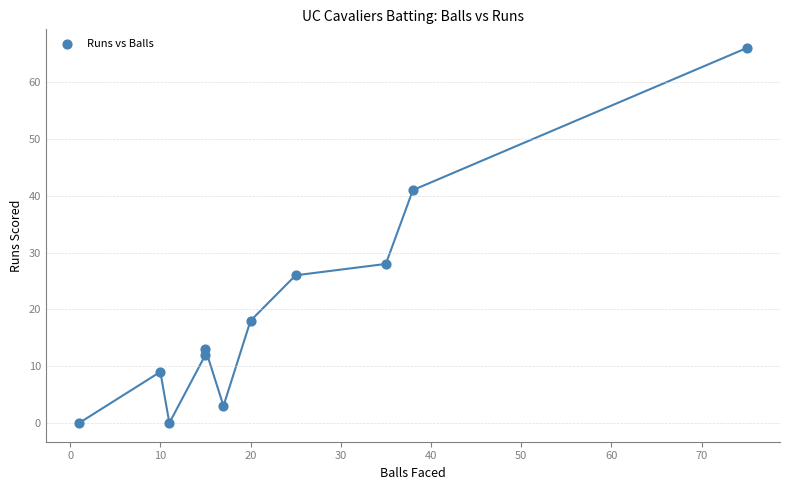

What Y value in the scatter plot is closest to 33?

28